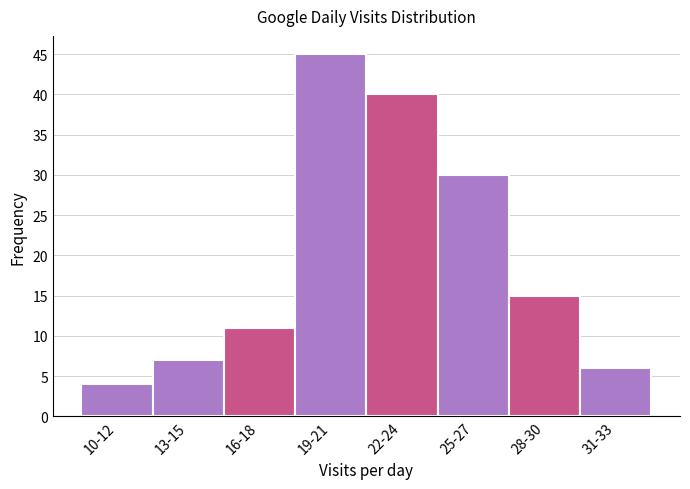

Reading left to right, list all the values displayed in this chart.

4	7	11	45	40	30	15	6